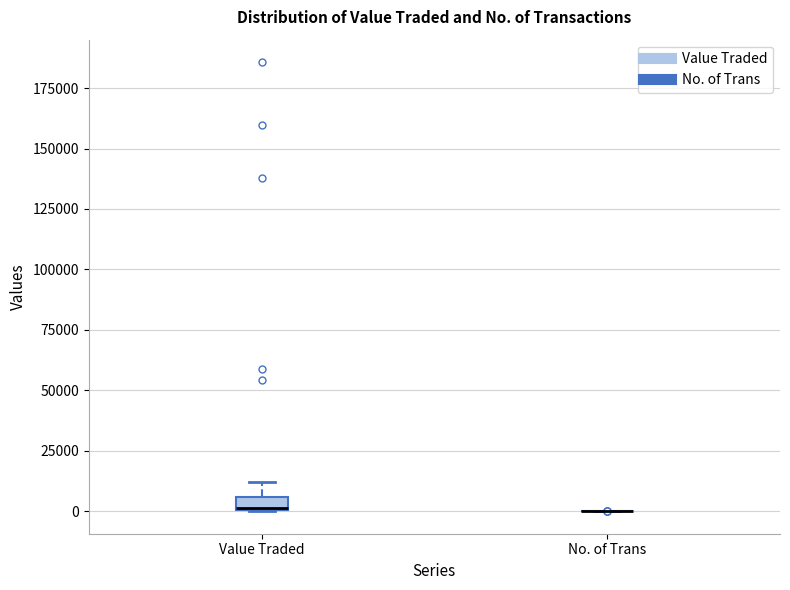

Which box is the tallest, from its lower edge to its upper edge?

Value Traded